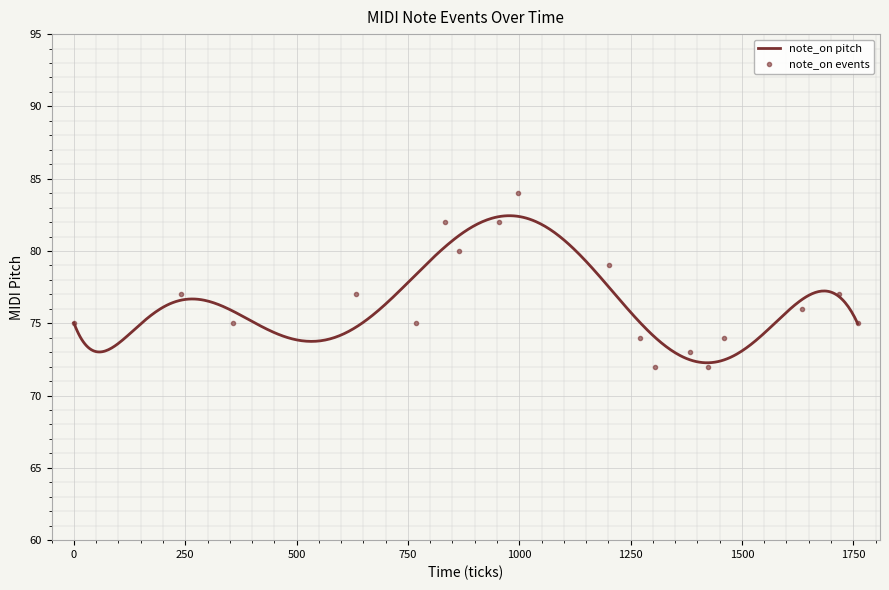

Reading right to left, what are all the values shown in this chart?

75	77	76	74	72	73	72	74	79	84	82	80	82	75	77	75	77	75